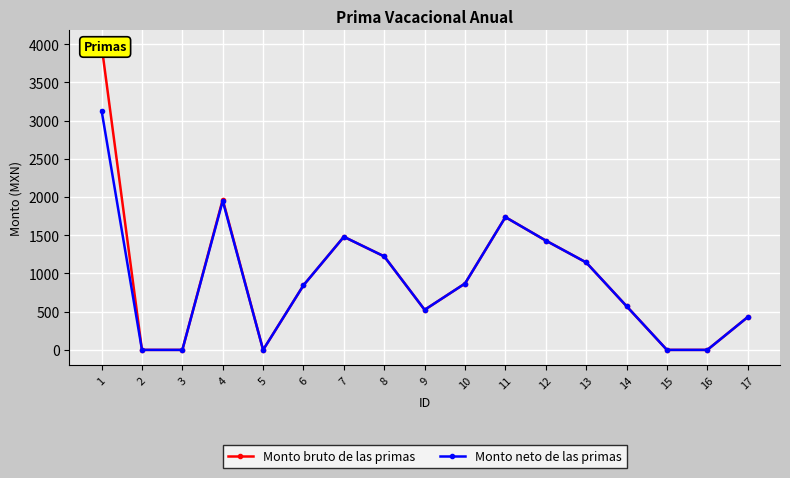

Rank the categories by Monto neto de las primas value from lowest to highest.

2, 3, 5, 15, 16, 17, 9, 14, 6, 10, 13, 8, 12, 7, 11, 4, 1